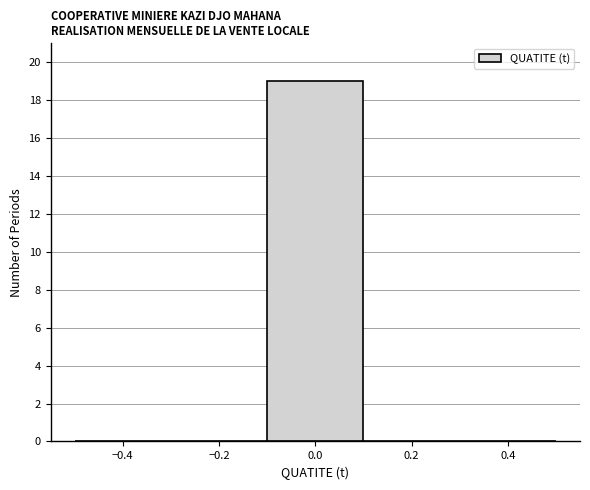

Reading left to right, list every bar in this chart as the range it spans on the x-axis followed by its height. The values are not printed on the chart, so give them approximately, as read against the axis.

-0.5 to -0.3: 0
-0.3 to -0.1: 0
-0.1 to 0.1: 19
0.1 to 0.3: 0
0.3 to 0.5: 0